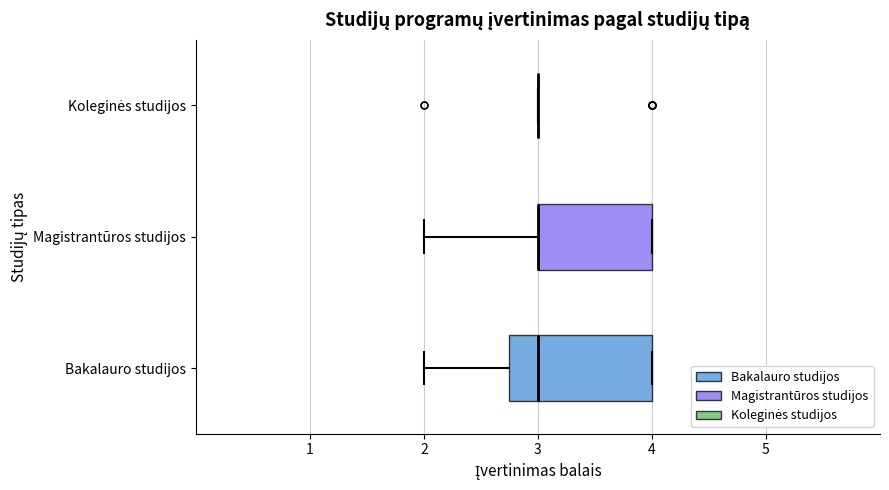

Where is the left edge of the box for Bakalauro studijos on the x-axis? The values are not printed on the chart, so give them approximately, as read against the axis.

2.8